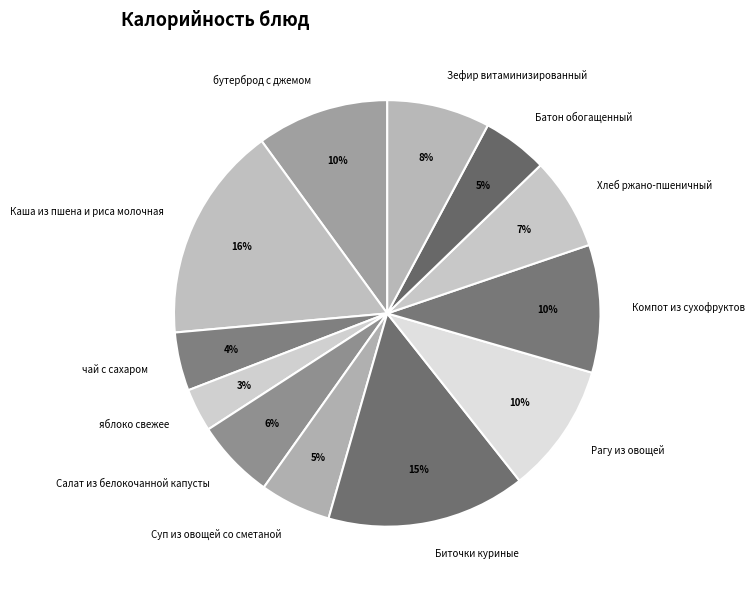

Is it true that Суп из овощей со сметаной is 11% of the pie?

False